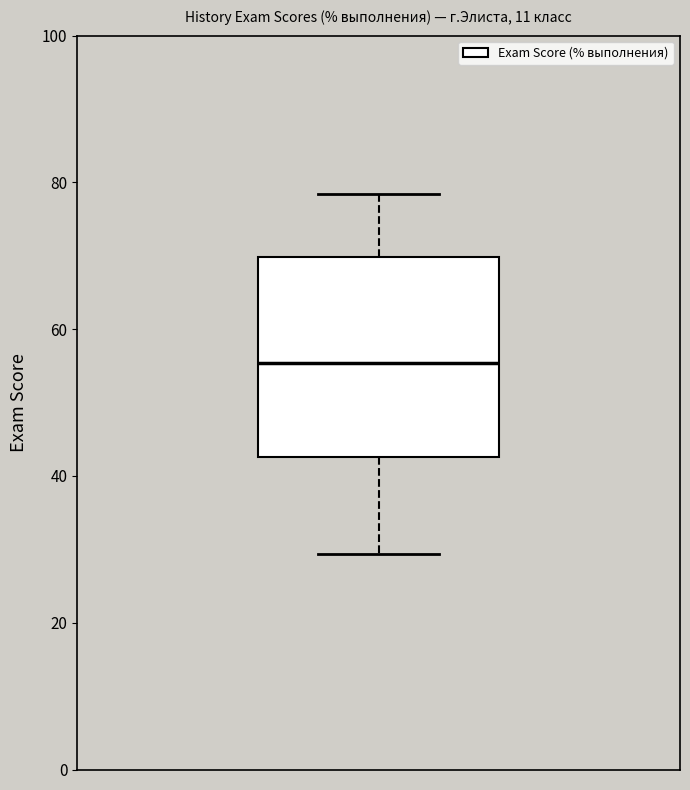

Read this box plot against the y-axis: the position of the median line, the range covered by the box, and the ends of both whiskers. The values are not printed on the chart, so give them approximately, as read against the axis.

median 56, box 42 to 70, whiskers 30 to 78